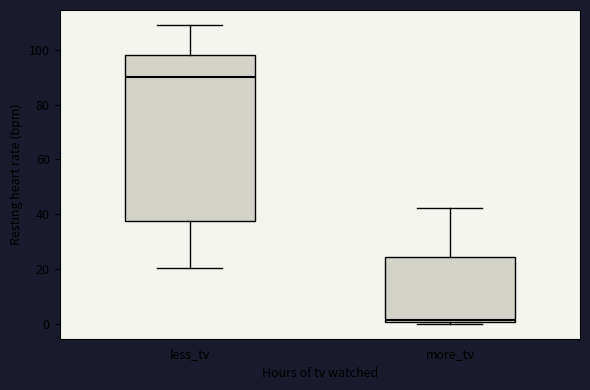

Reading left to right, transcribe this box plot: for each box, give where its median line is, the range the box spans, and where its two whiskers end, as read against the y-axis. The values are not printed on the chart, so give them approximately, as read against the axis.

less_tv: median 90, box 38 to 98, whiskers 20 to 110
more_tv: median 2, box 0 to 24, whiskers 0 (just below the box's lower edge) to 42